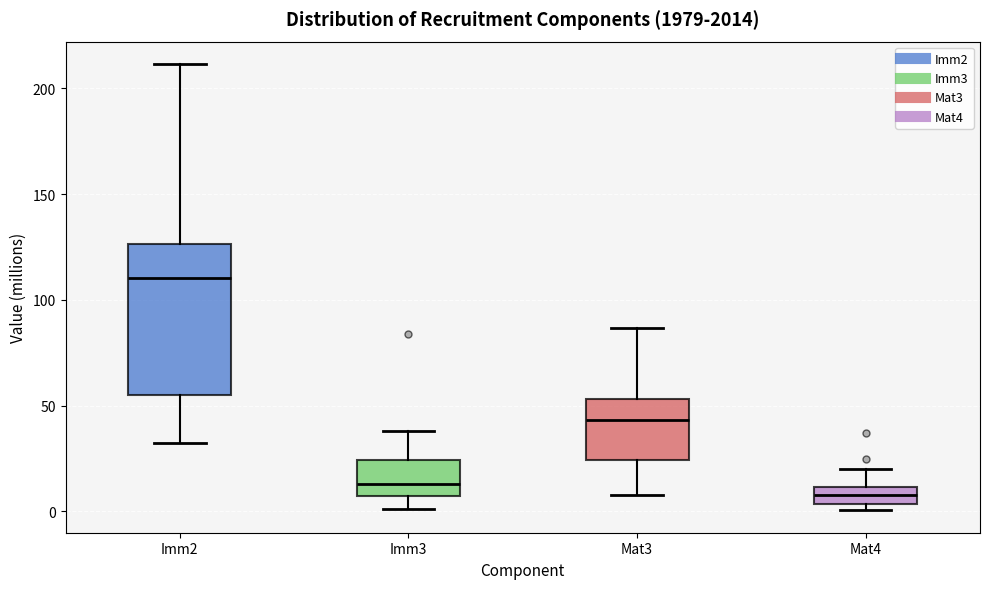

Which box is the tallest, from its lower edge to its upper edge?

Imm2